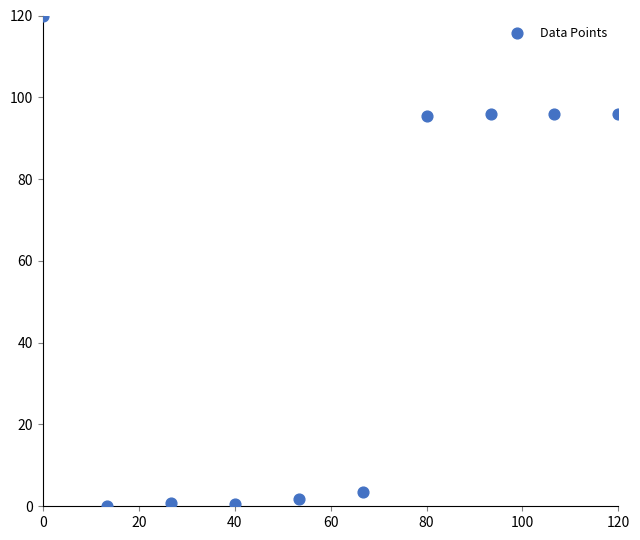

What is the average X value?

60.0